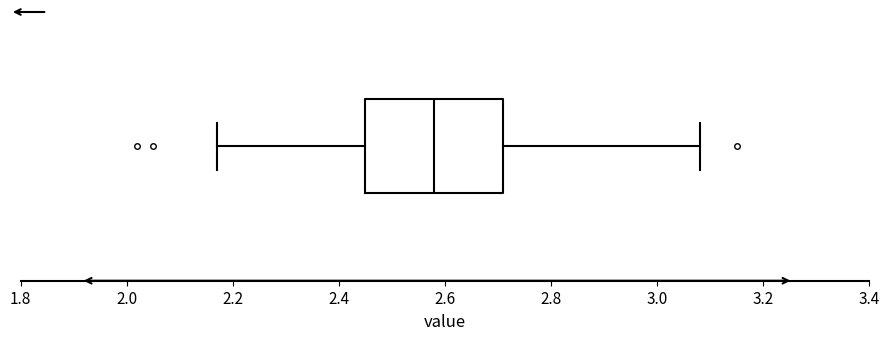

Read this box plot against the x-axis: the position of the median line, the range covered by the box, and the ends of both whiskers. The values are not printed on the chart, so give them approximately, as read against the axis.

median 2.58, box 2.46 to 2.72, whiskers 2.18 to 3.08